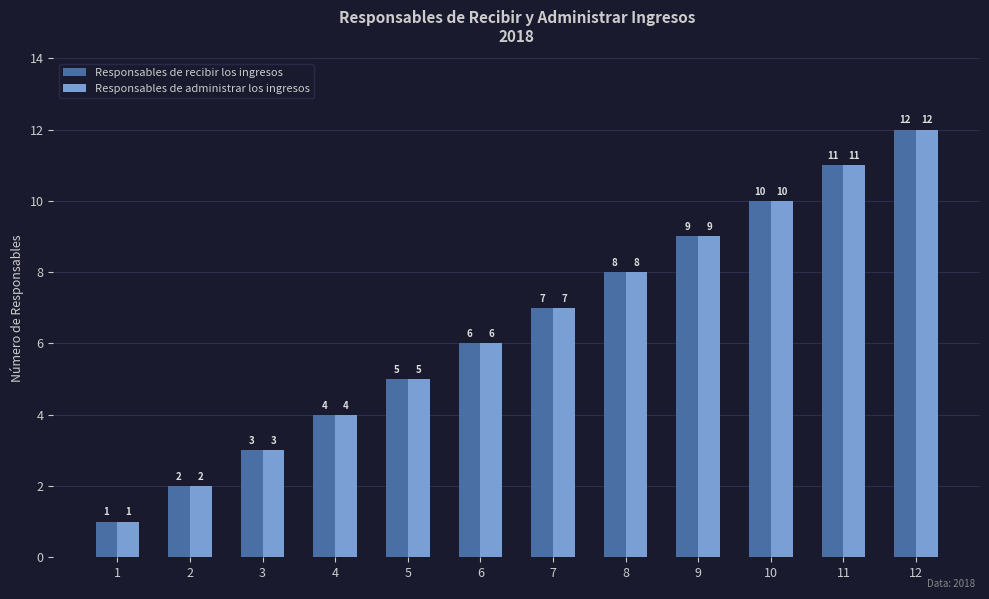

What is the sum of all Responsables de administrar los ingresos values?

78